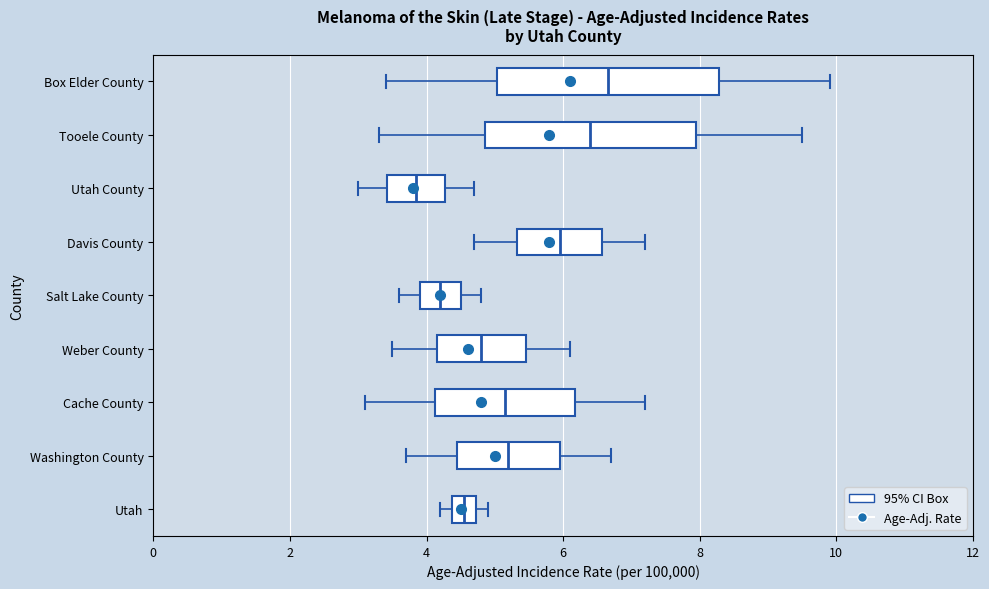

Which box has the furthest to the left median line?

Utah County